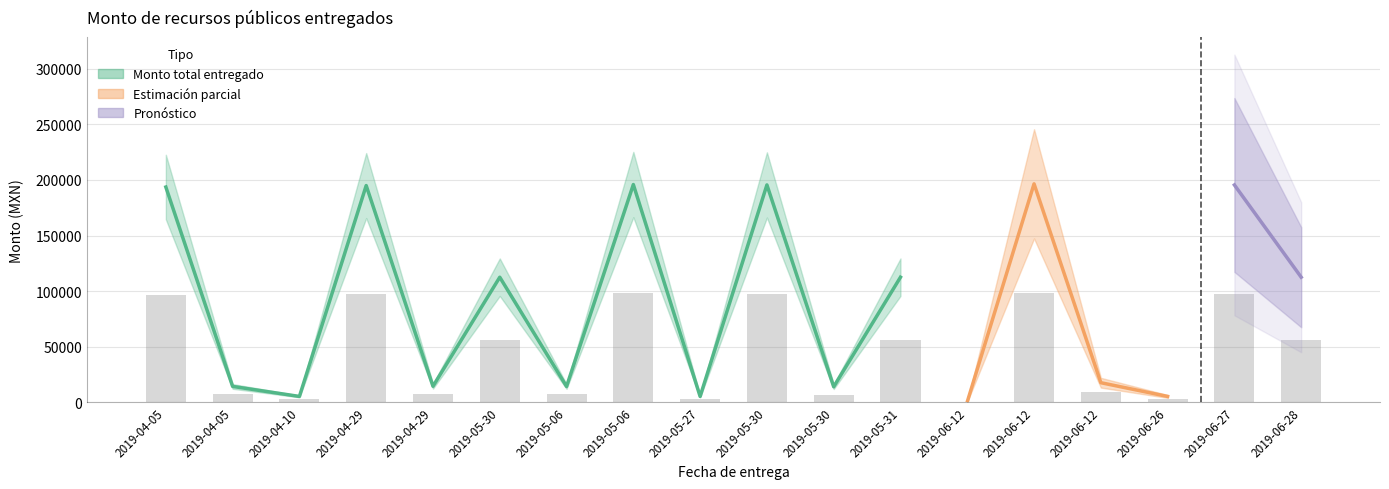

Does the chart contain stacked bars?

No